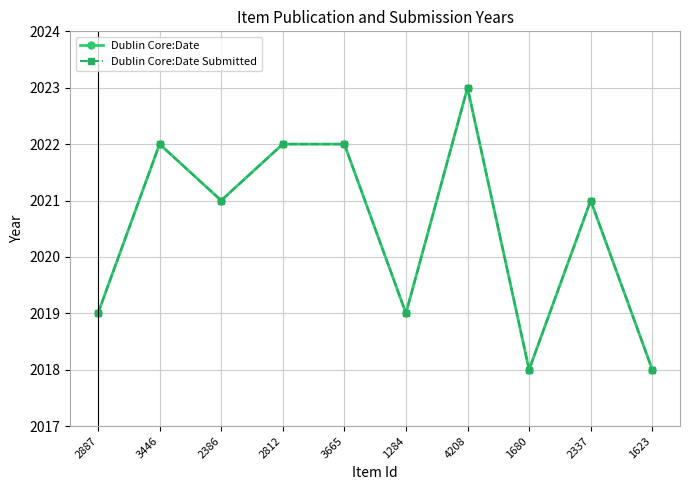

The Dublin Core:Date Submitted series shows 2776 at 1623. True or false?

False